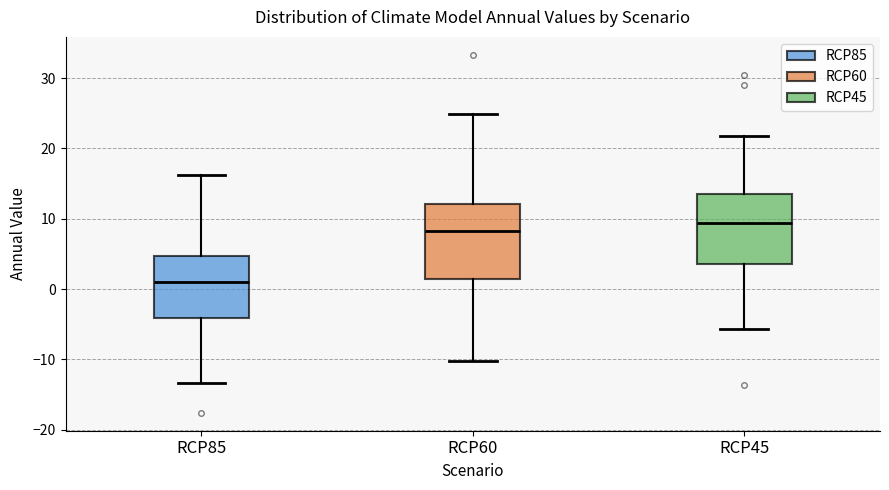

Where is the lower edge of the box for RCP60 on the y-axis? The values are not printed on the chart, so give them approximately, as read against the axis.

1